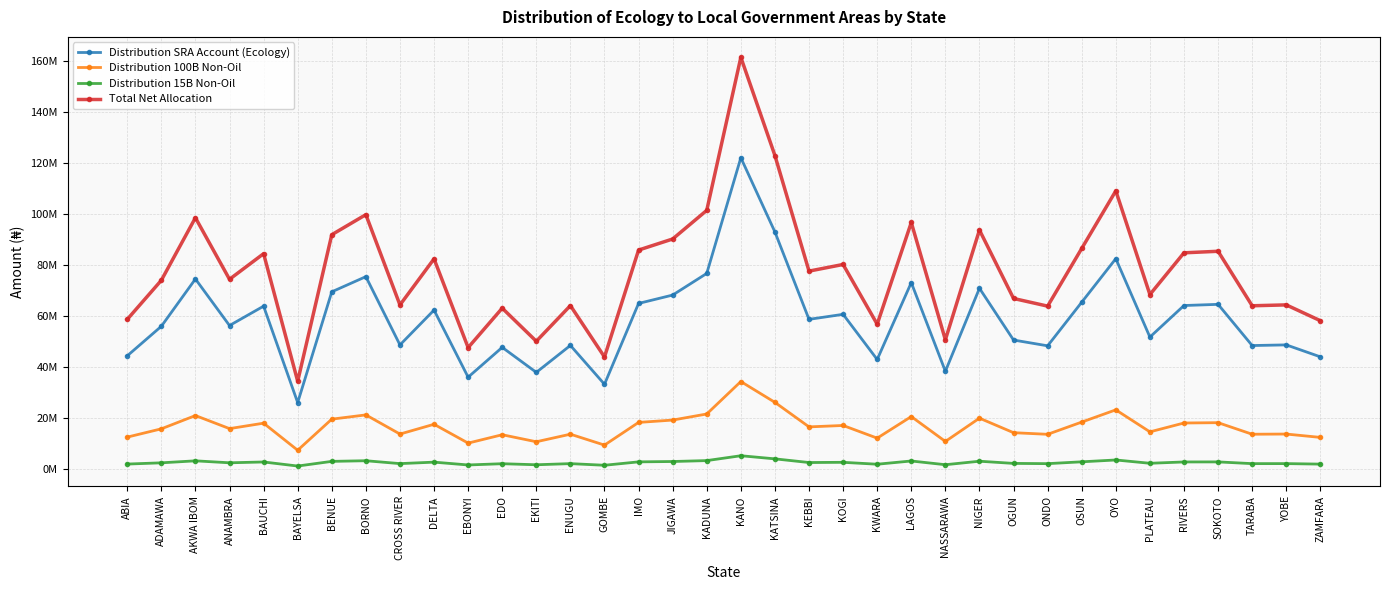

What is the label of the 35th point from the left?

YOBE